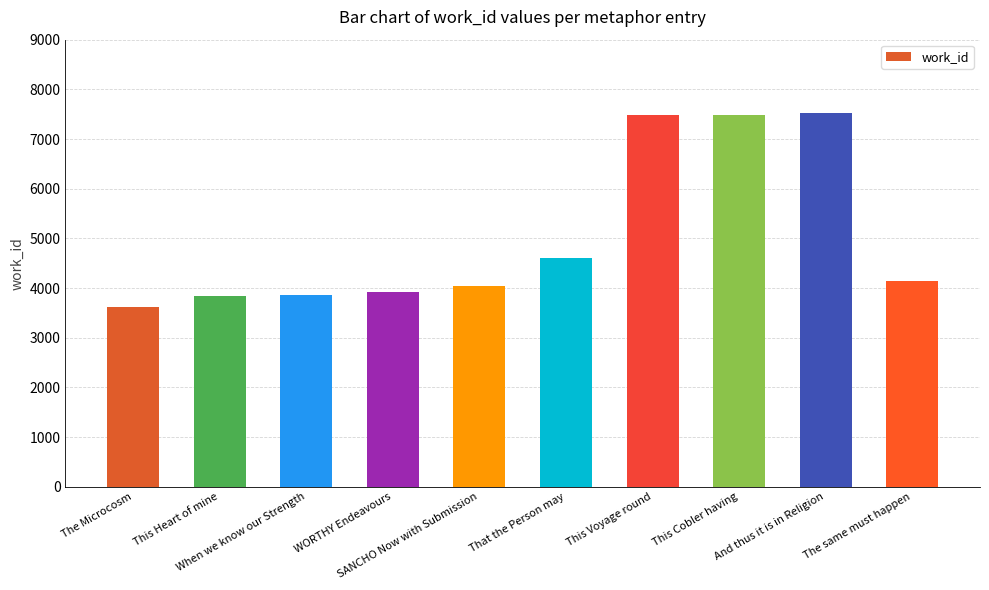

What is the minimum value shown in the chart?

3620